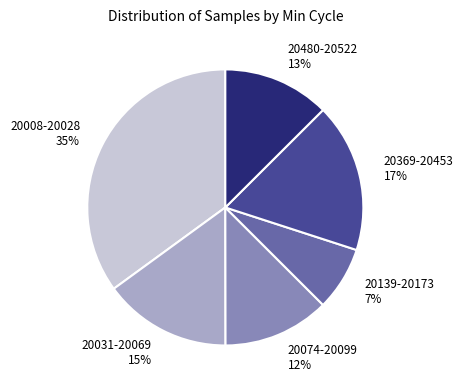

To the nearest percent, what is the average slice percentage?

17%